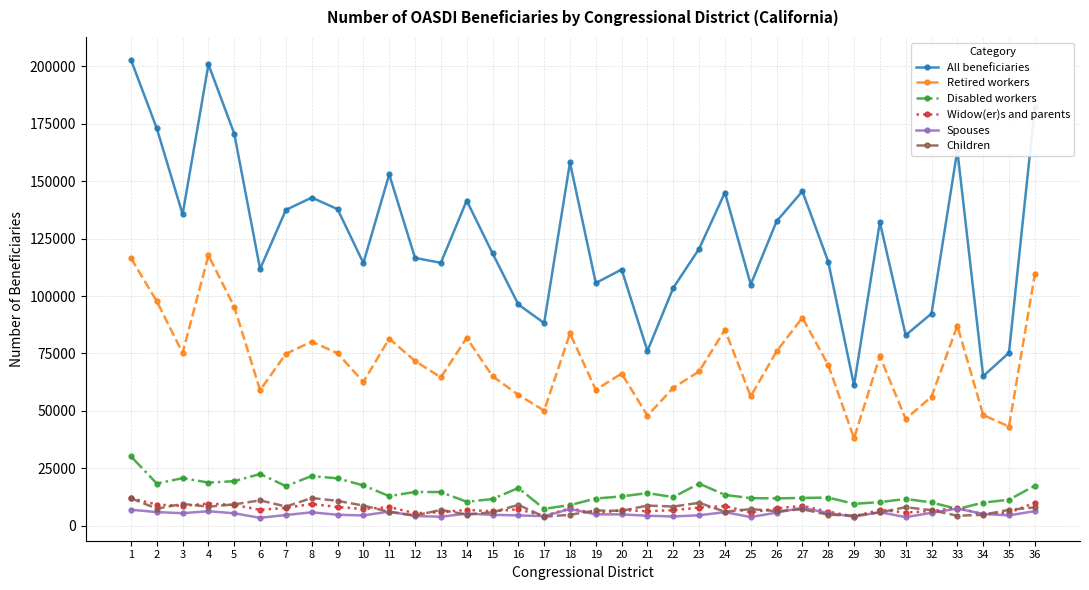

True or false: Spouses and Retired workers intersect in this chart.

False